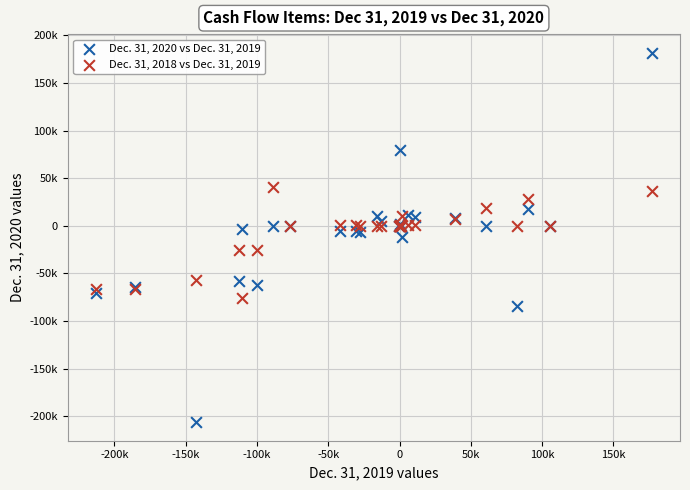

Which series reaches the minimum Y coordinate?

Dec. 31, 2020 vs Dec. 31, 2019